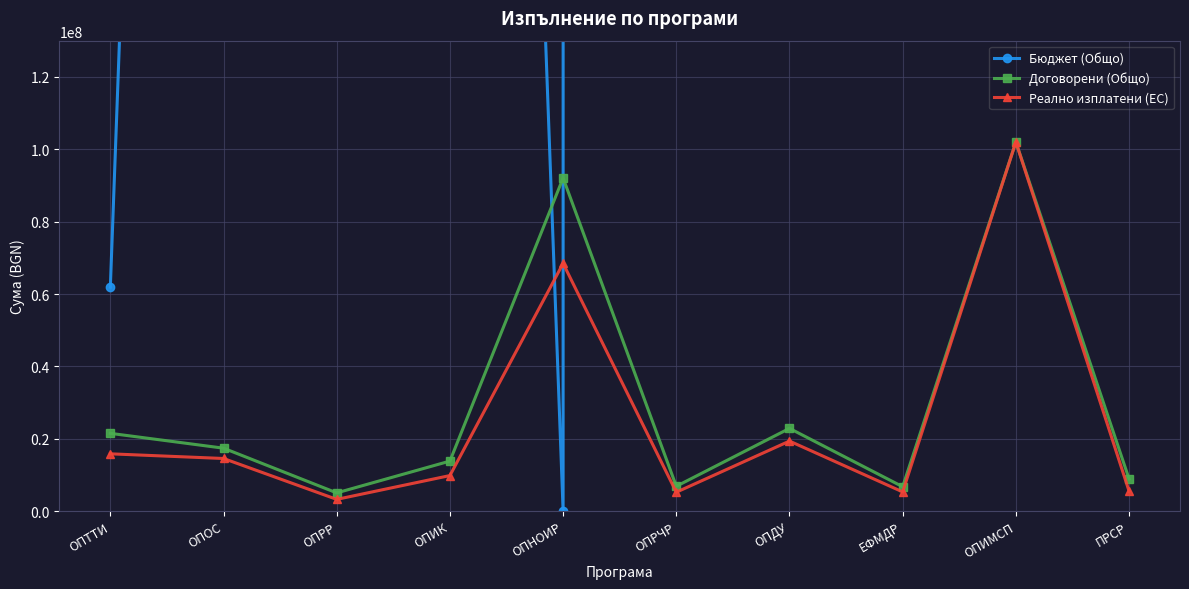

What is the maximum value for Бюджет (Общо)?

511343030836.0